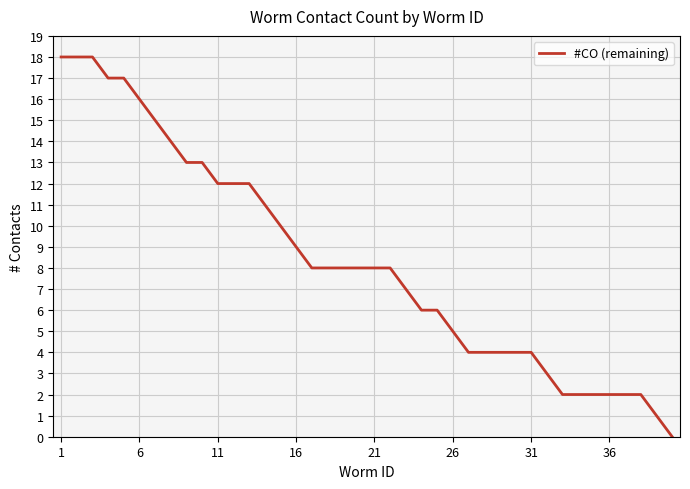

What is the difference between the maximum and minimum values?

18